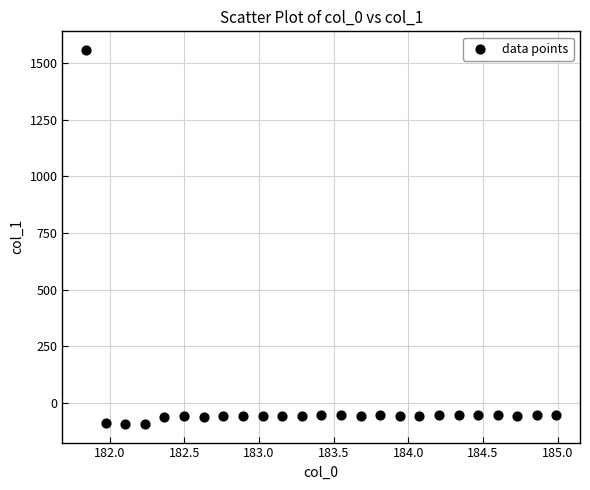

What is the range of X values (max minus min)?

3.1